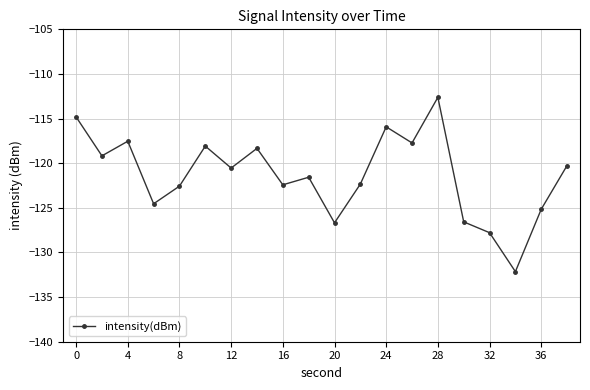

What is the difference between the second highest and minimum values?

17.3